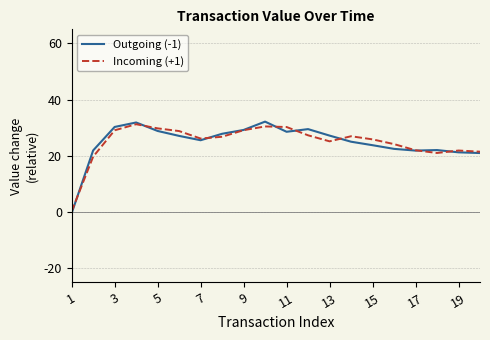

What are all the series names shown in the legend?

Outgoing (-1), Incoming (+1)